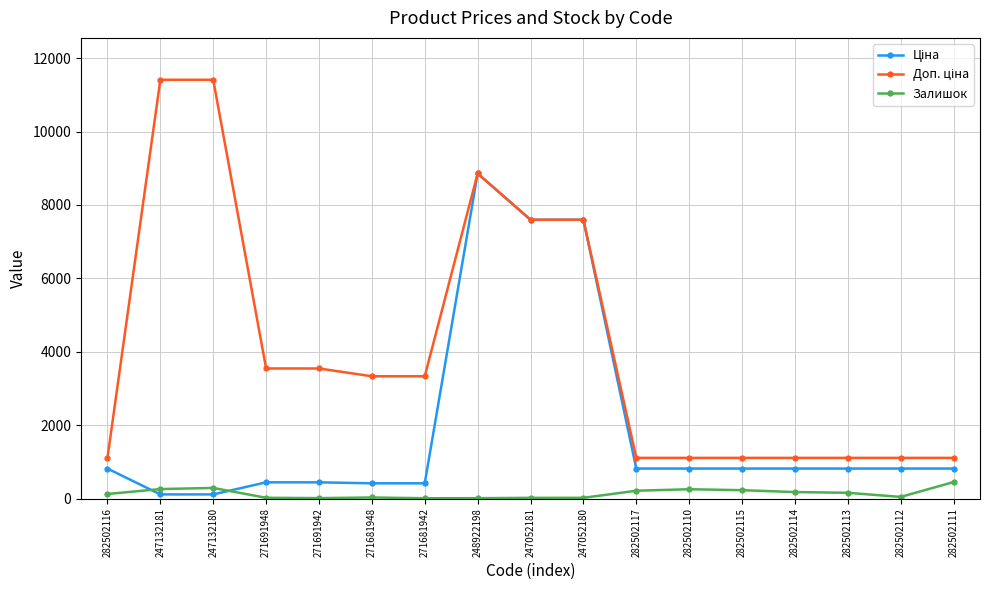

Is it true that Залишок equals 450.0 at 282502111?

True